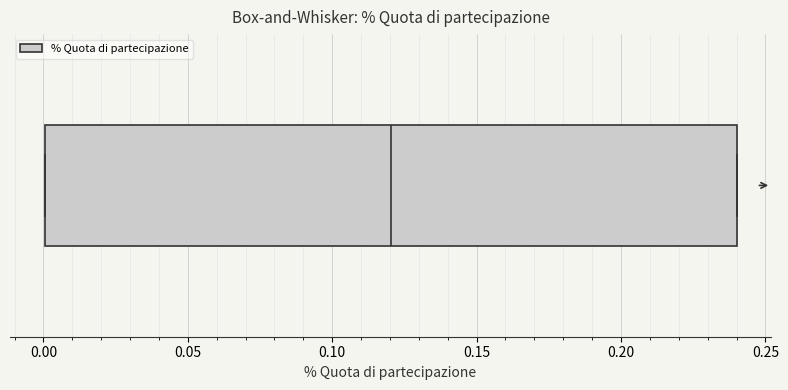

Read this box plot against the x-axis: the position of the median line, the range covered by the box, and the ends of both whiskers. The values are not printed on the chart, so give them approximately, as read against the axis.

median 0.12, box 0.00 to 0.24, whiskers 0.00 to 0.24